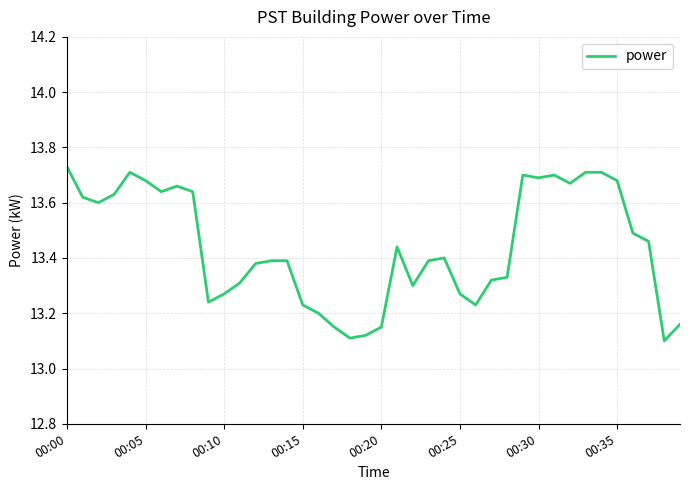

Count the number of categories in the chart.

40